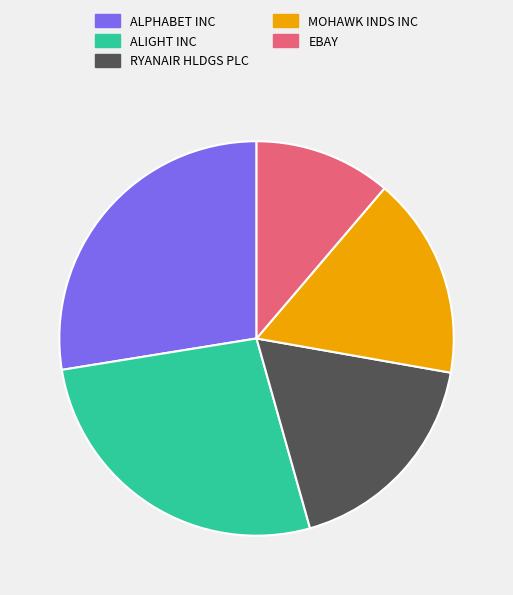

How many segments does this pie chart have?

5